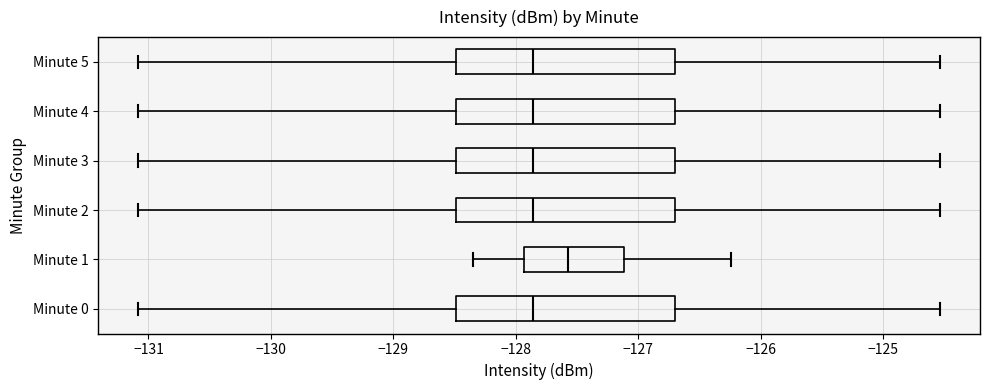

Reading bottom to top, transcribe this box plot: for each box, give where its median line is, the range the box spans, and where its two whiskers end, as read against the x-axis. The values are not printed on the chart, so give them approximately, as read against the axis.

Minute 0: median -127.9, box -128.5 to -126.7, whiskers -131.1 to -124.5
Minute 1: median -127.6, box -127.9 to -127.1, whiskers -128.4 to -126.2
Minute 2: median -127.9, box -128.5 to -126.7, whiskers -131.1 to -124.5
Minute 3: median -127.9, box -128.5 to -126.7, whiskers -131.1 to -124.5
Minute 4: median -127.9, box -128.5 to -126.7, whiskers -131.1 to -124.5
Minute 5: median -127.9, box -128.5 to -126.7, whiskers -131.1 to -124.5